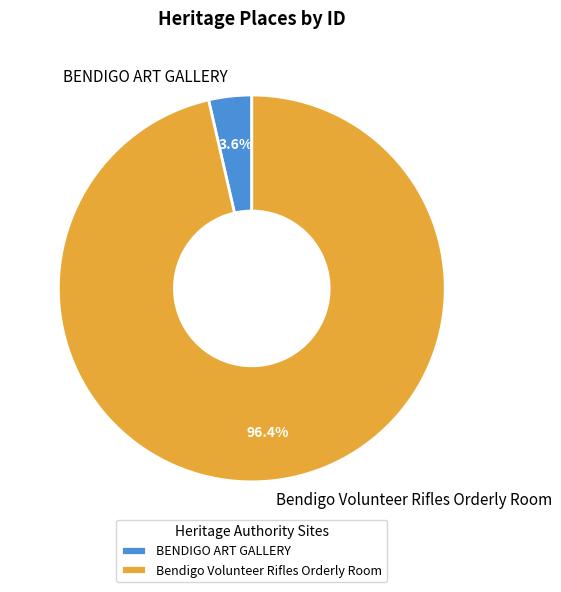

What is the largest slice in the pie chart?

Bendigo Volunteer Rifles Orderly Room